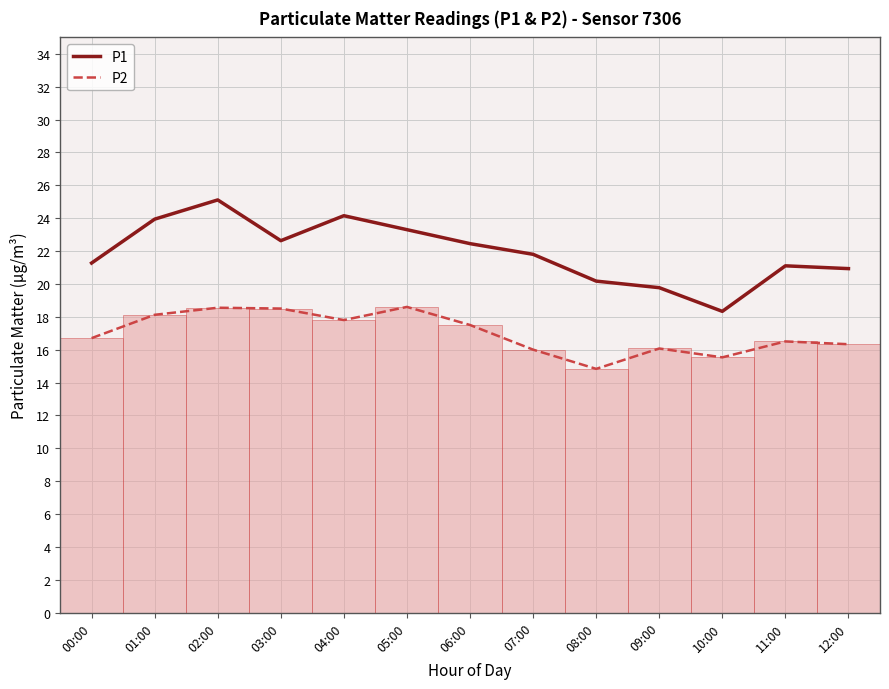

Count the number of categories in the chart.

13